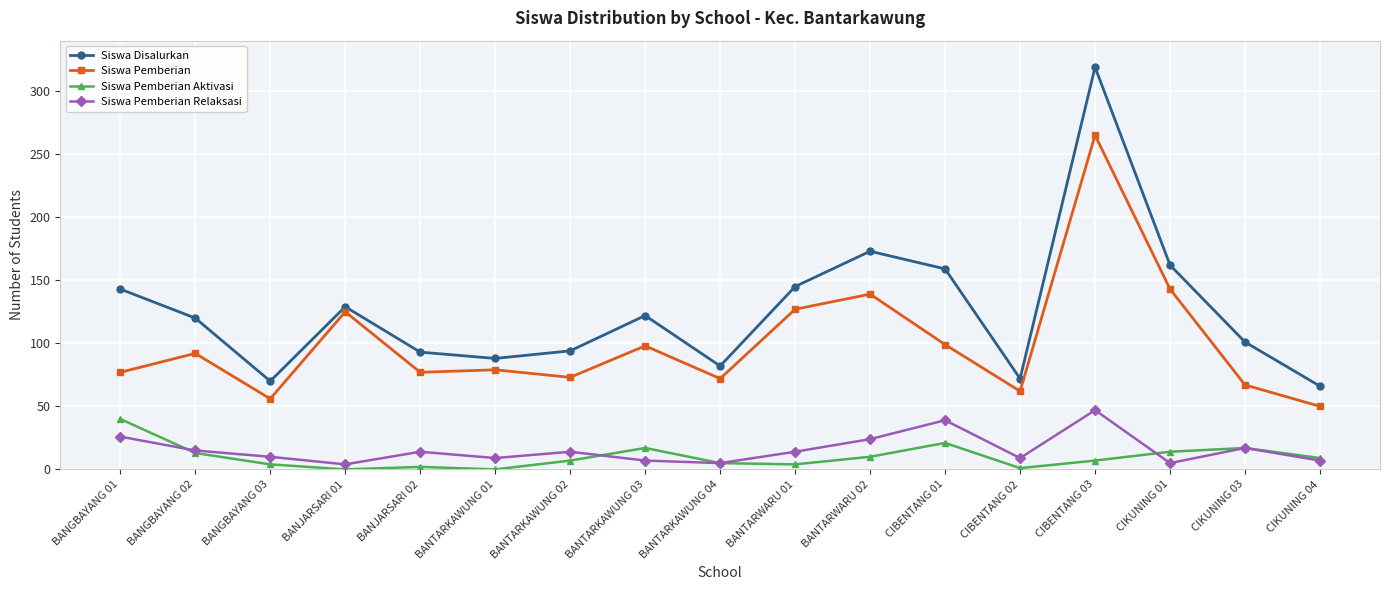

What is the lowest value of the Siswa Disalurkan series?

66